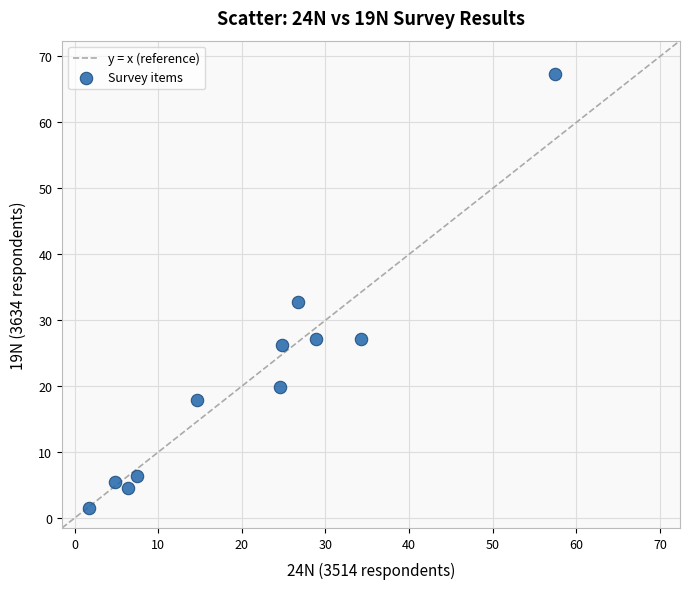

What Y value in the scatter plot is closest to 34?

32.8